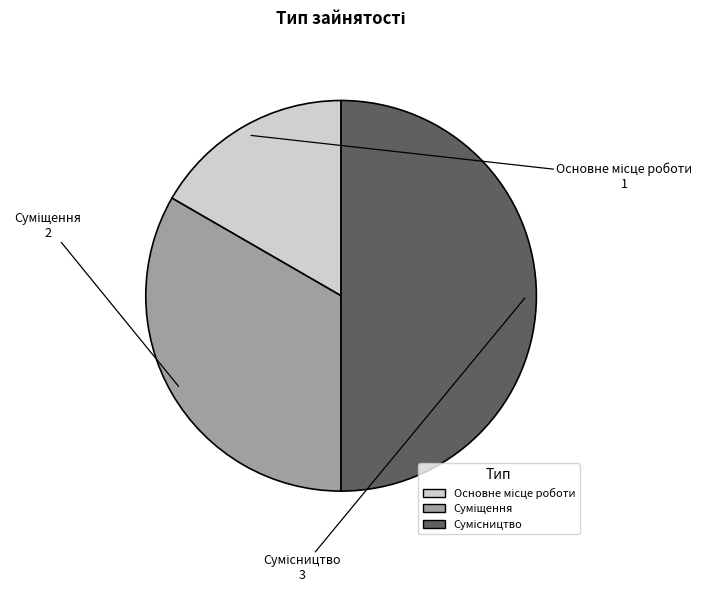

Rank the categories by value from lowest to highest.

Основне місце роботи, Суміщення, Сумісництво